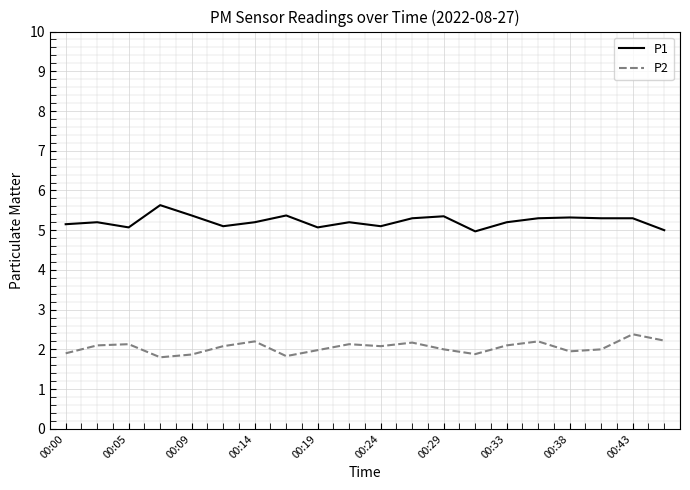

List the series in order of their overall mean, highest first.

P1, P2